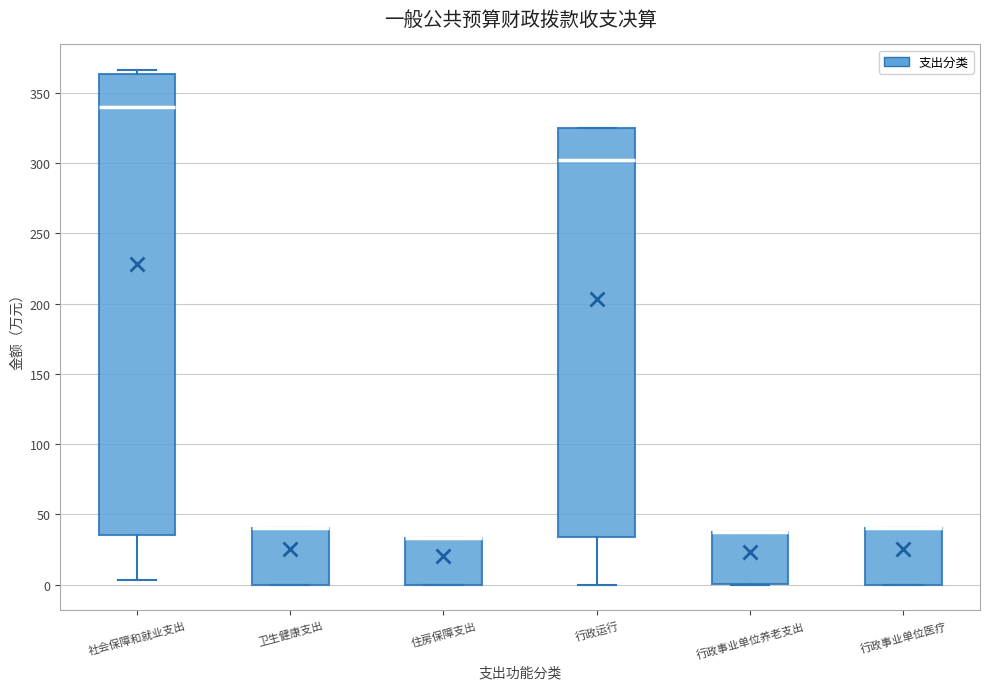

Reading left to right, transcribe this box plot: for each box, give where its median line is, the range the box spans, and where its two whiskers end, as read against the y-axis. The values are not printed on the chart, so give them approximately, as read against the axis.

社会保障和就业支出: median 340, box 35 to 365, whiskers 5 to 365 (just above the box's upper edge)
卫生健康支出: median 40 (drawn on the box's upper edge), box 0 to 40, whiskers 0 to 40
住房保障支出: median 35 (drawn on the box's upper edge), box 0 to 35, whiskers 0 to 35
行政运行: median 300, box 35 to 325, whiskers 0 to 325
行政事业单位养老支出: median 40 (drawn on the box's upper edge), box 0 to 40, whiskers 0 to 40
行政事业单位医疗: median 40 (drawn on the box's upper edge), box 0 to 40, whiskers 0 to 40